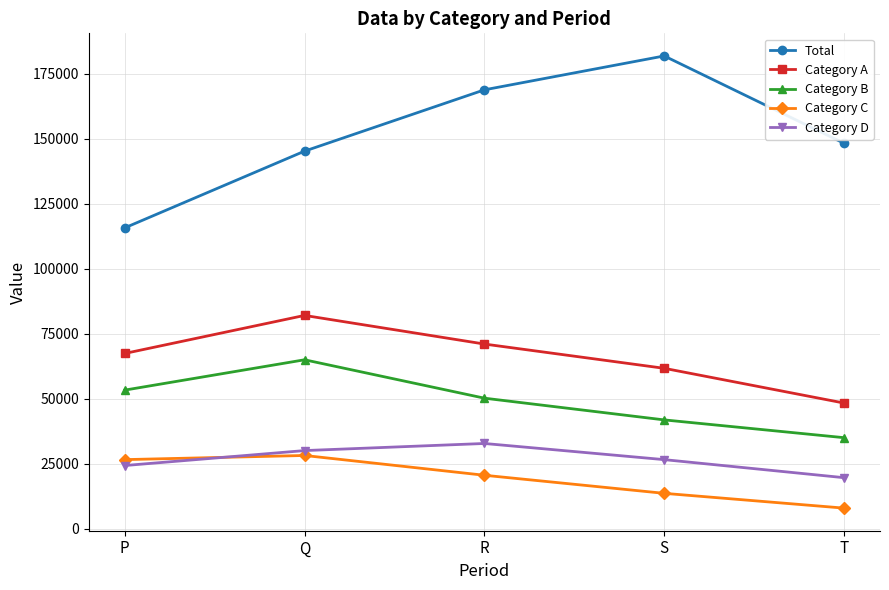

Does the chart have visible grid lines?

Yes